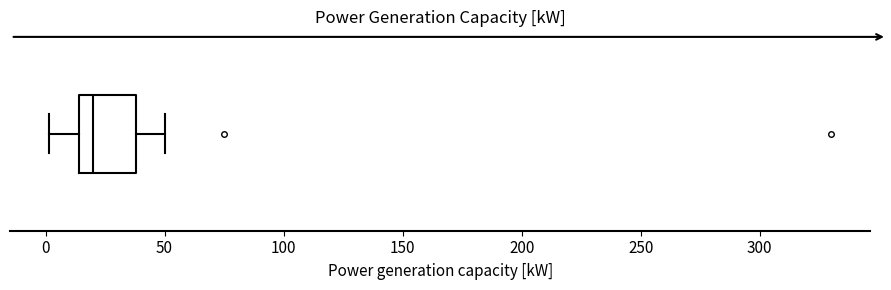

Transcribe this box plot: give where the median line is, the range the box spans, and where the two whiskers end, as read against the x-axis. The values are not printed on the chart, so give them approximately, as read against the axis.

median 20, box 15 to 40, whiskers 0 to 50